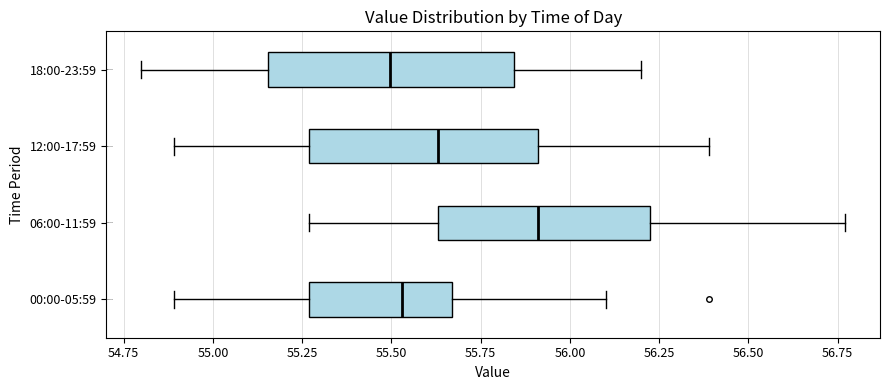

Reading bottom to top, transcribe this box plot: for each box, give where its median line is, the range the box spans, and where its two whiskers end, as read against the x-axis. The values are not printed on the chart, so give them approximately, as read against the axis.

00:00-05:59: median 55.55, box 55.25 to 55.65, whiskers 54.90 to 56.10
06:00-11:59: median 55.90, box 55.65 to 56.25, whiskers 55.25 to 56.75
12:00-17:59: median 55.65, box 55.25 to 55.90, whiskers 54.90 to 56.40
18:00-23:59: median 55.50, box 55.15 to 55.85, whiskers 54.80 to 56.20